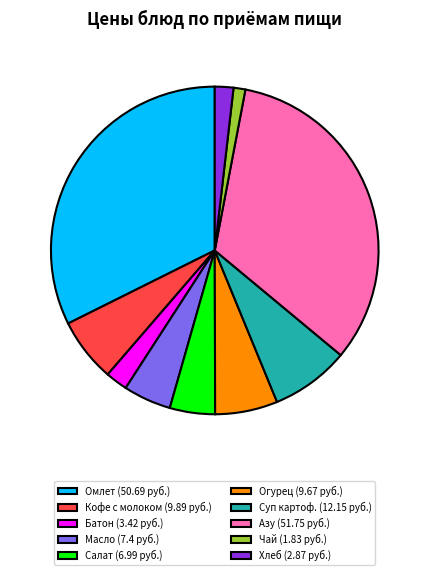

Is there a majority slice in this chart?

No